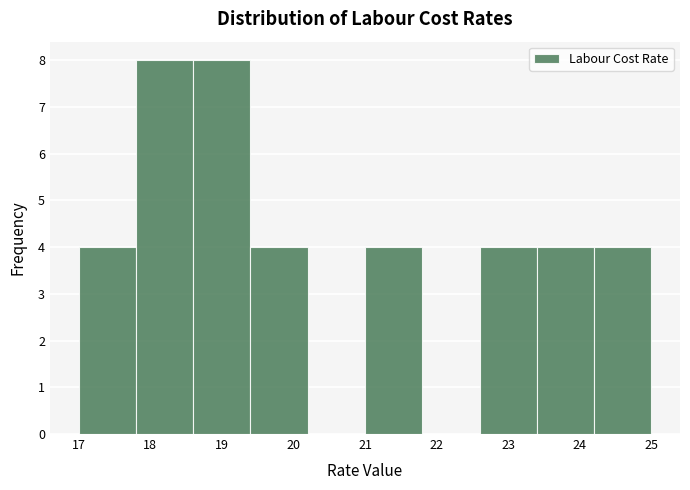

What is the height of the bar covering 17.8 to 18.6 on the x-axis? The values are not printed on the chart, so give them approximately, as read against the axis.

8